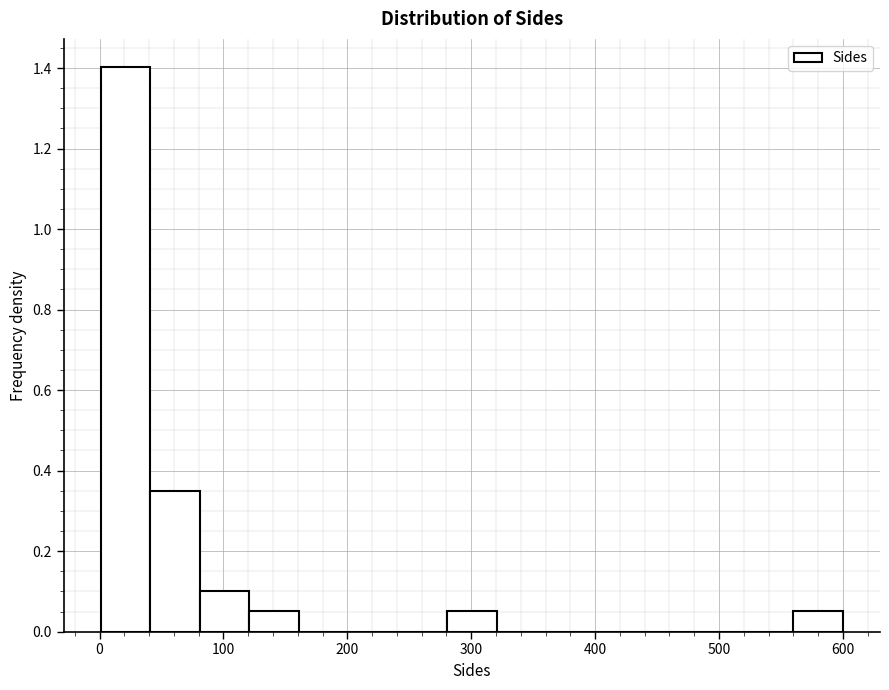

Read against the x-axis, roughly where is the centre of the tallest bar?

20